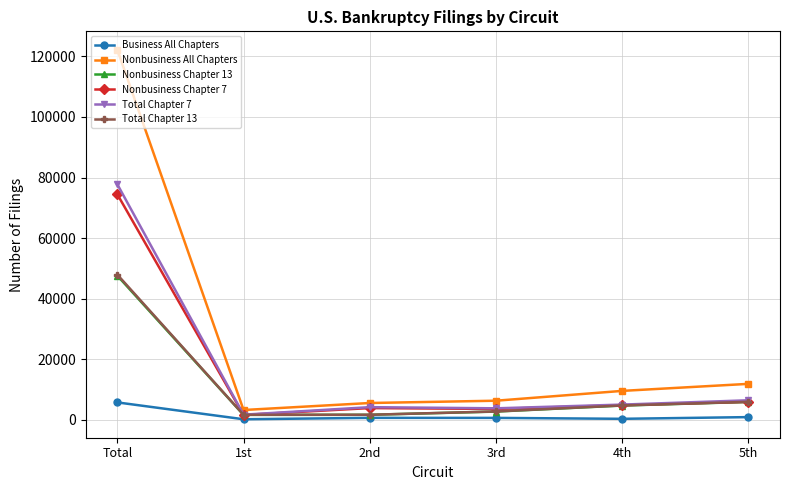

True or false: Total Chapter 13 has a value of 66093 at Total.

False